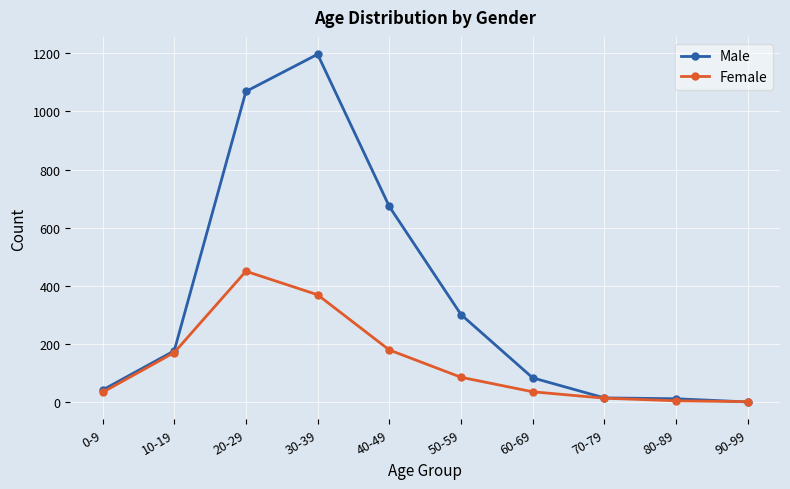

At how many categories does at least one series exceed 478?

3